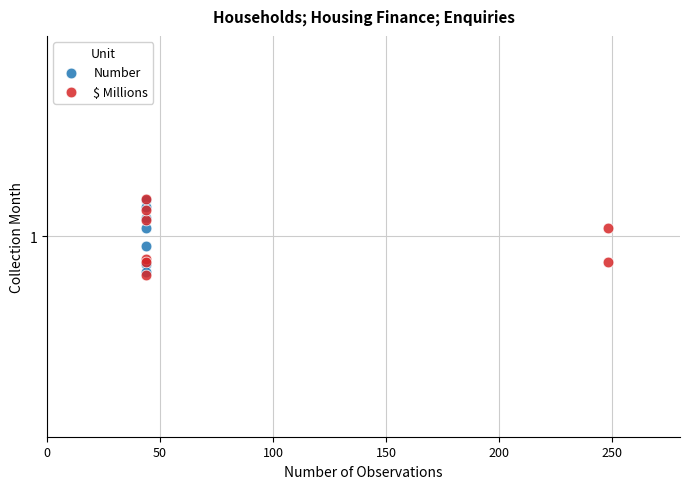

What are all the series names shown in the legend?

Number, $ Millions